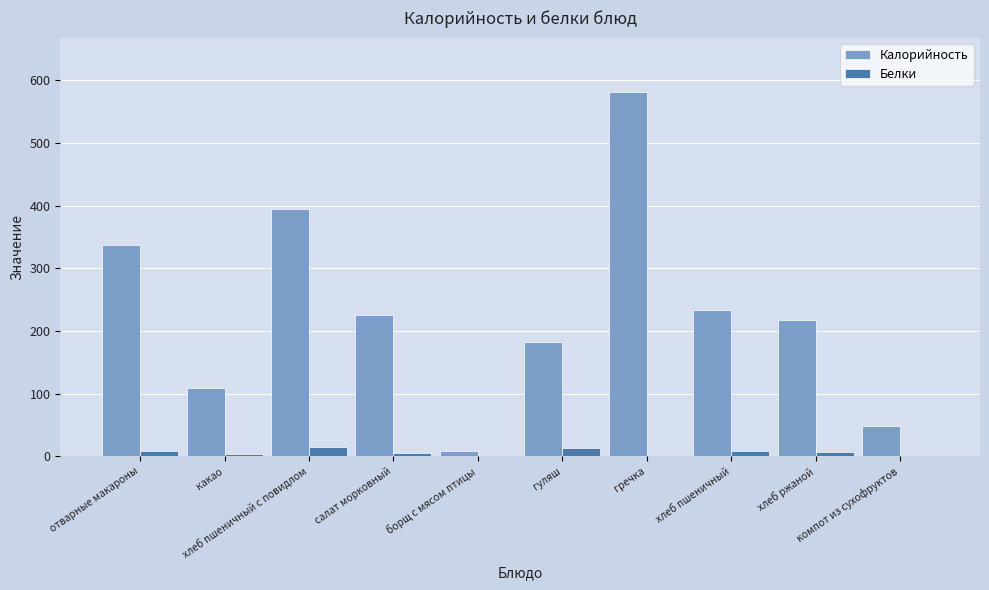

How many groups of bars are there?

10